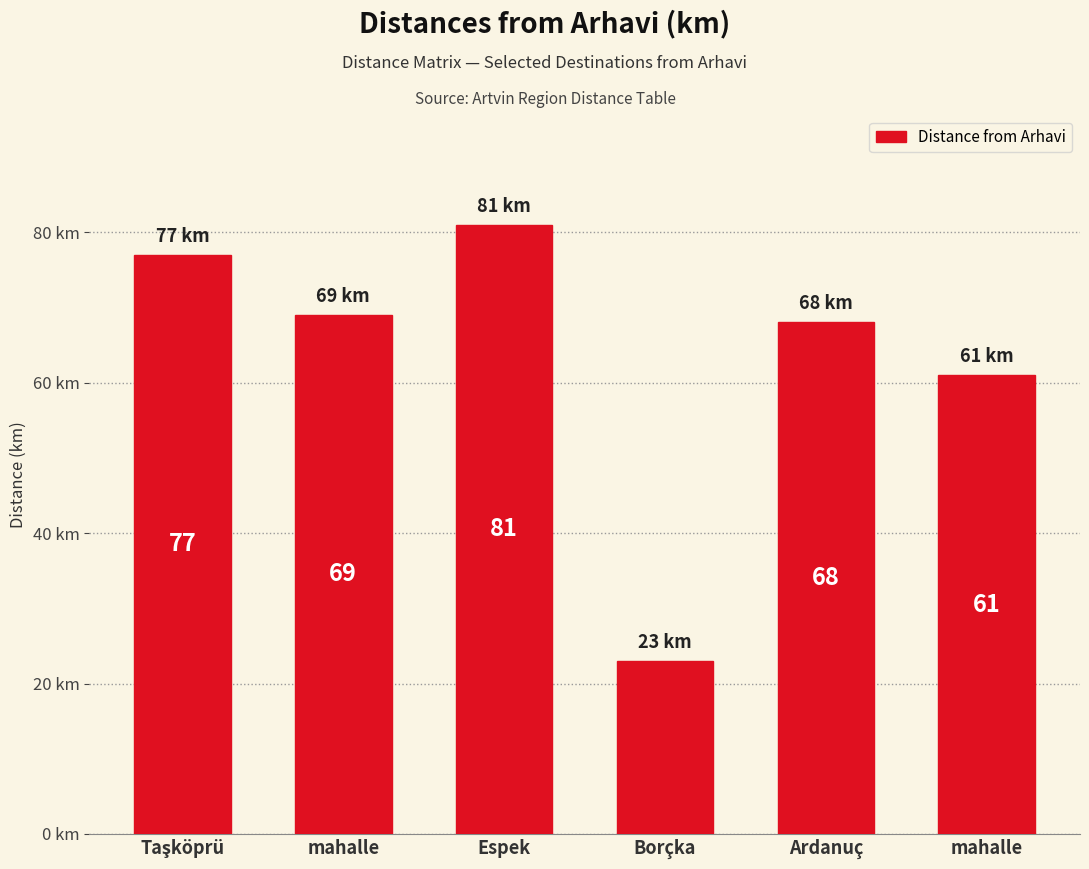

What value does the data have at Espek, to the nearest 5?

80